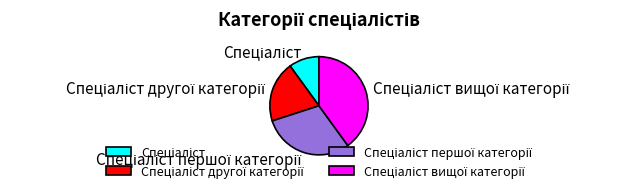

How many slices are in this pie chart?

4